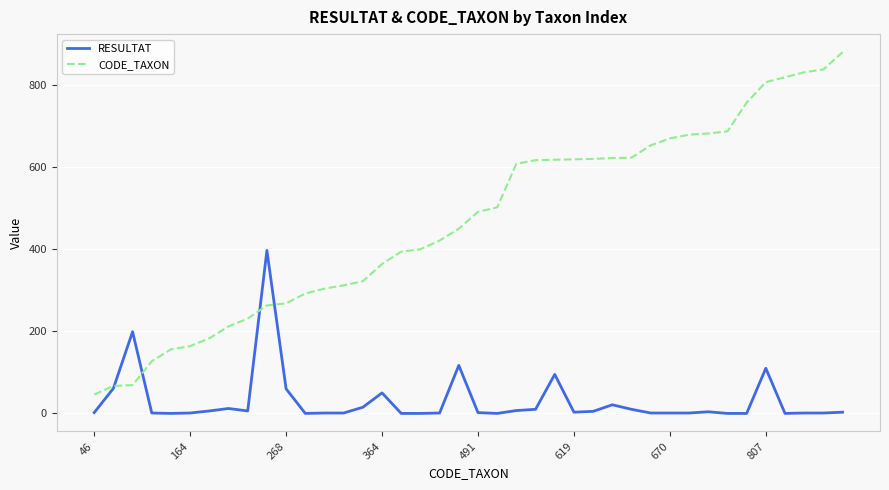

Rank the series by their maximum value, from highest to lowest.

CODE_TAXON, RESULTAT